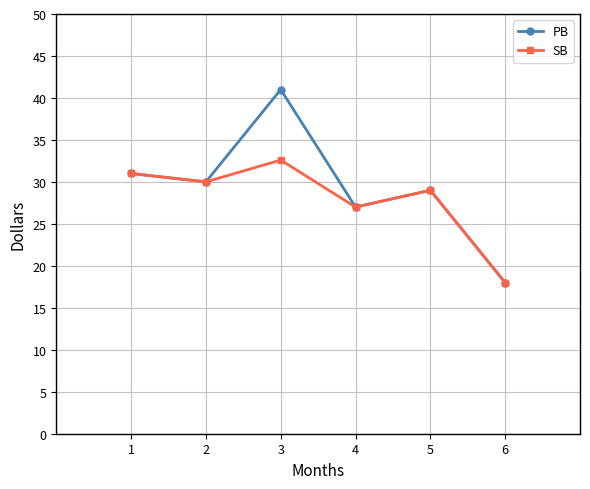

List the series in order of their peak value, lowest first.

SB, PB